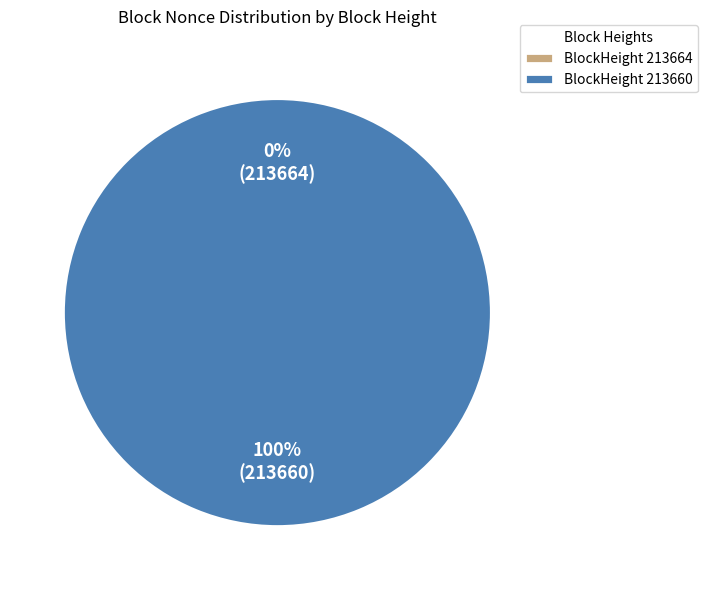

Does 213664 account for over 50% of the chart?

No